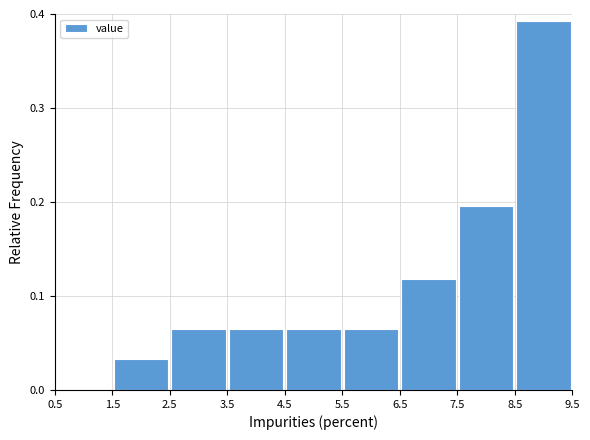

Reading left to right, transcribe this chart: for each bar, give the range it covers on the x-axis and its height. The values are not printed on the chart, so give them approximately, as read against the axis.

0.5 to 1.5: 0
1.5 to 2.5: 0.03
2.5 to 3.5: 0.07
3.5 to 4.5: 0.07
4.5 to 5.5: 0.07
5.5 to 6.5: 0.07
6.5 to 7.5: 0.12
7.5 to 8.5: 0.20
8.5 to 9.5: 0.39